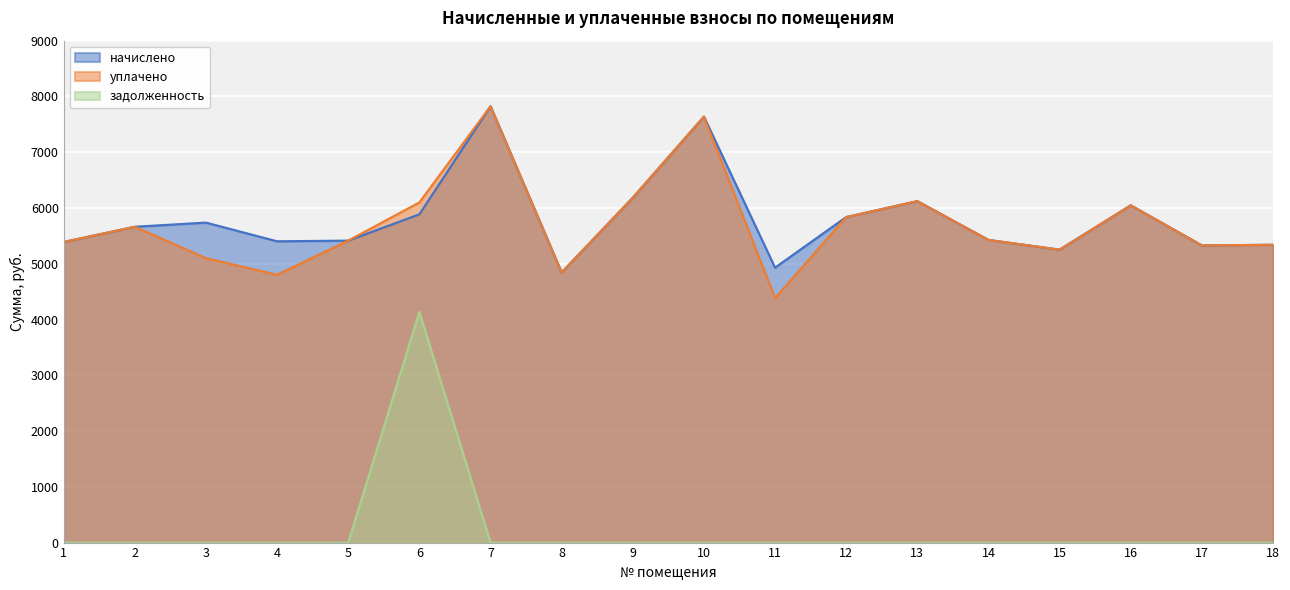

What is the difference between the maximum and minimum values in the уплачено series?

3441.0